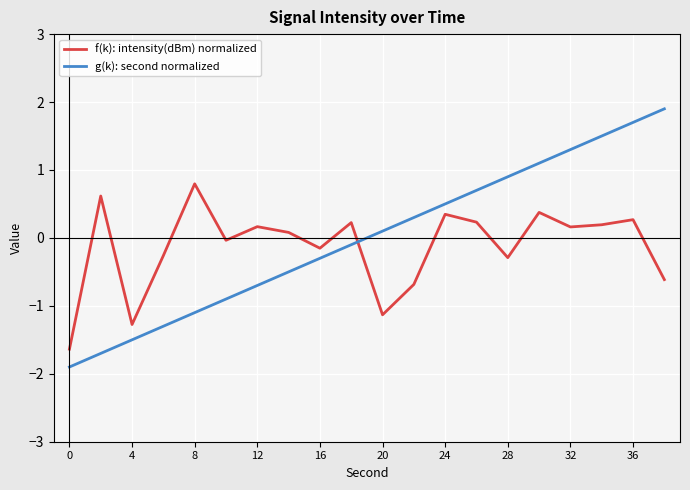

Does the chart display data point markers on the line(s)?

No